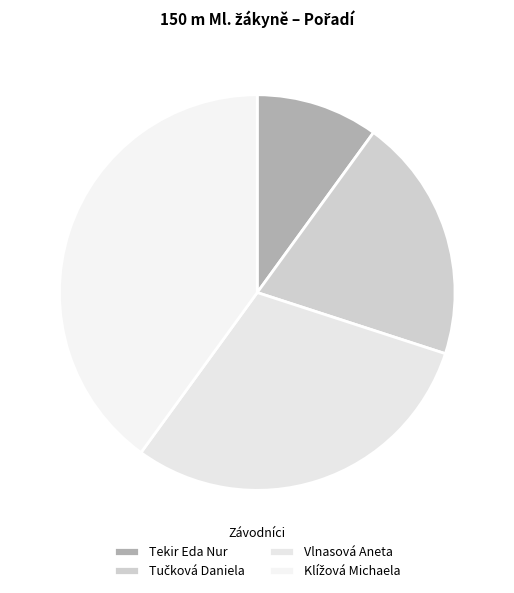

Approximately how many times larger is the value at Klížová Michaela compared to Tekir Eda Nur?

4.0